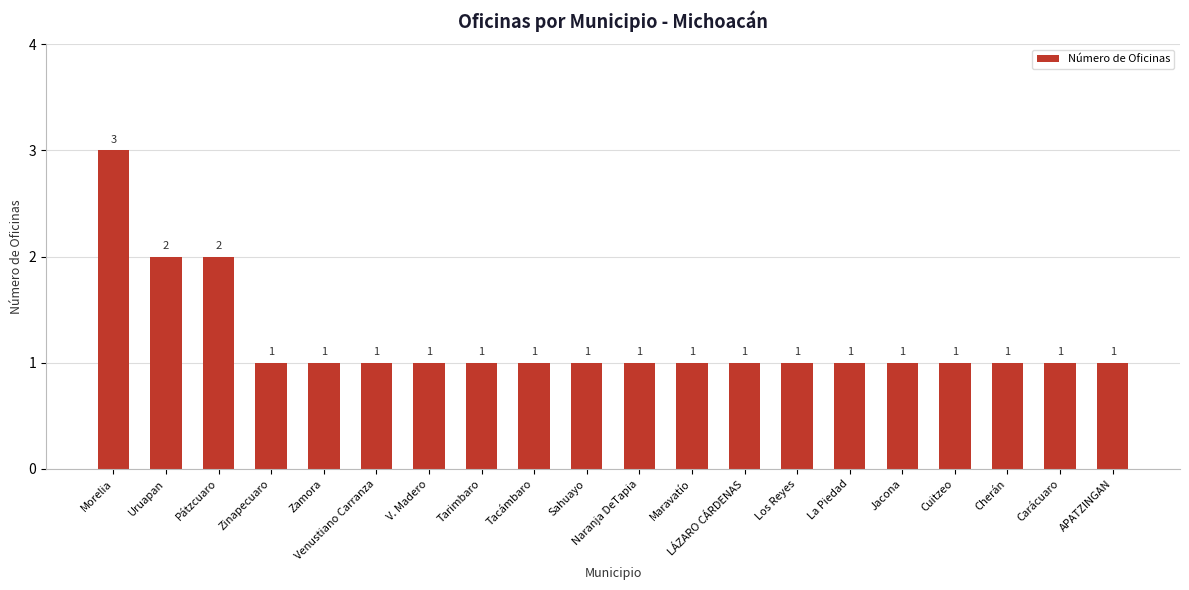

Are the bars horizontal?

No